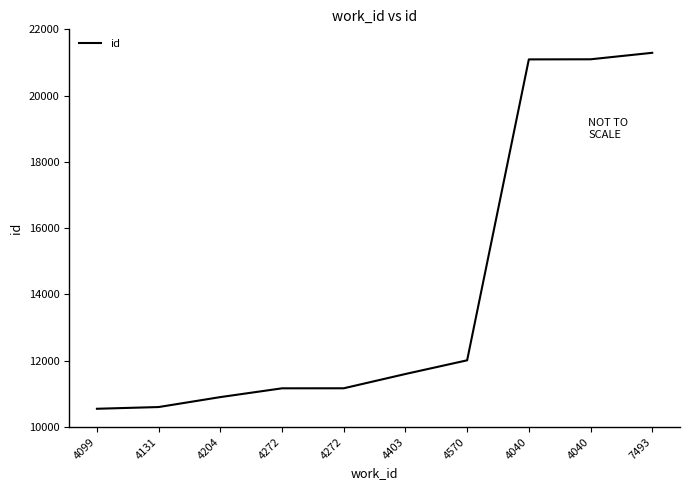

The value at 4131 is 2891. True or false?

False